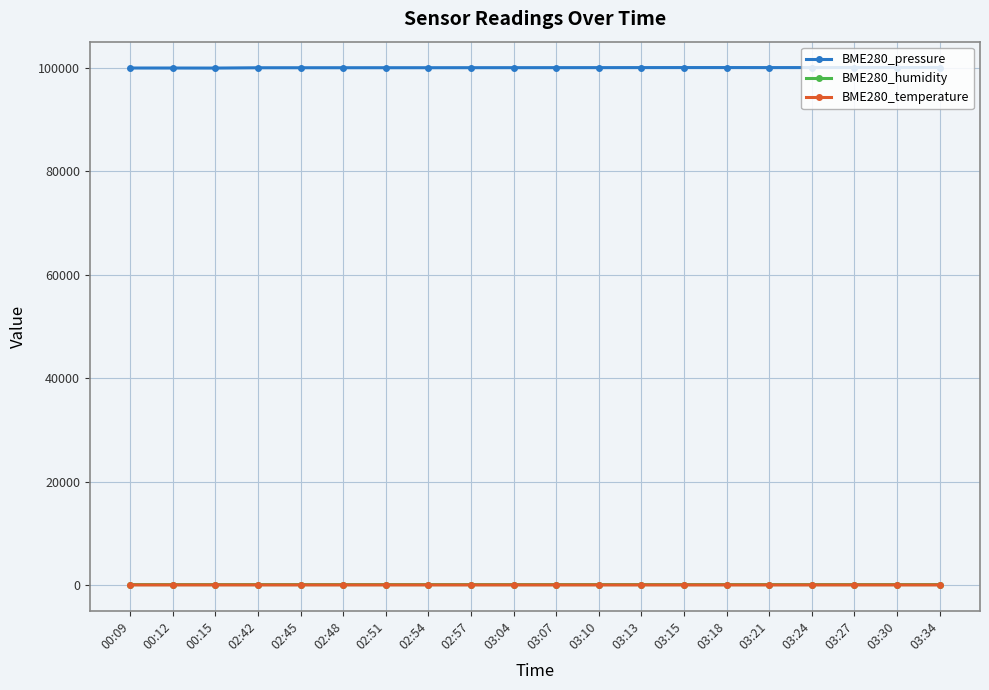

What is the label of the 5th point from the right?

03:21